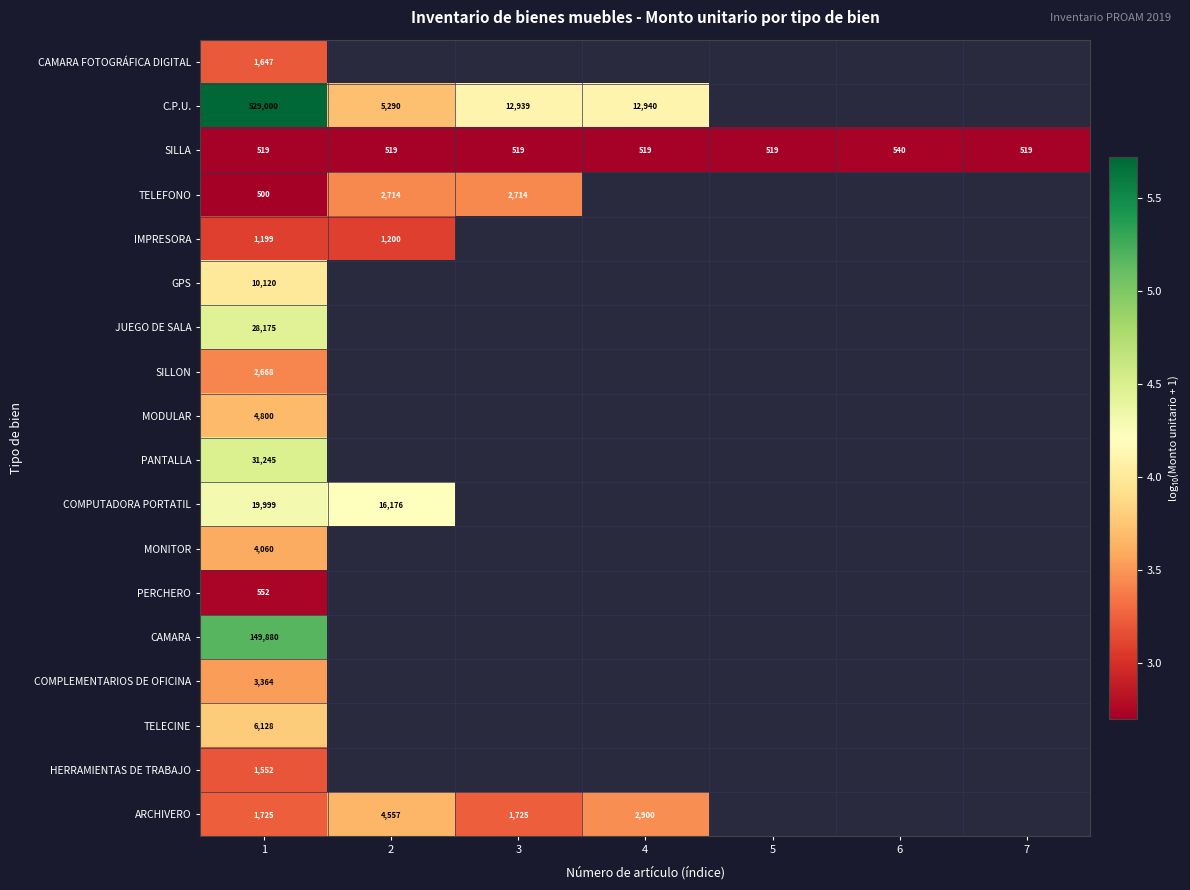

How many data points does each series have?

7